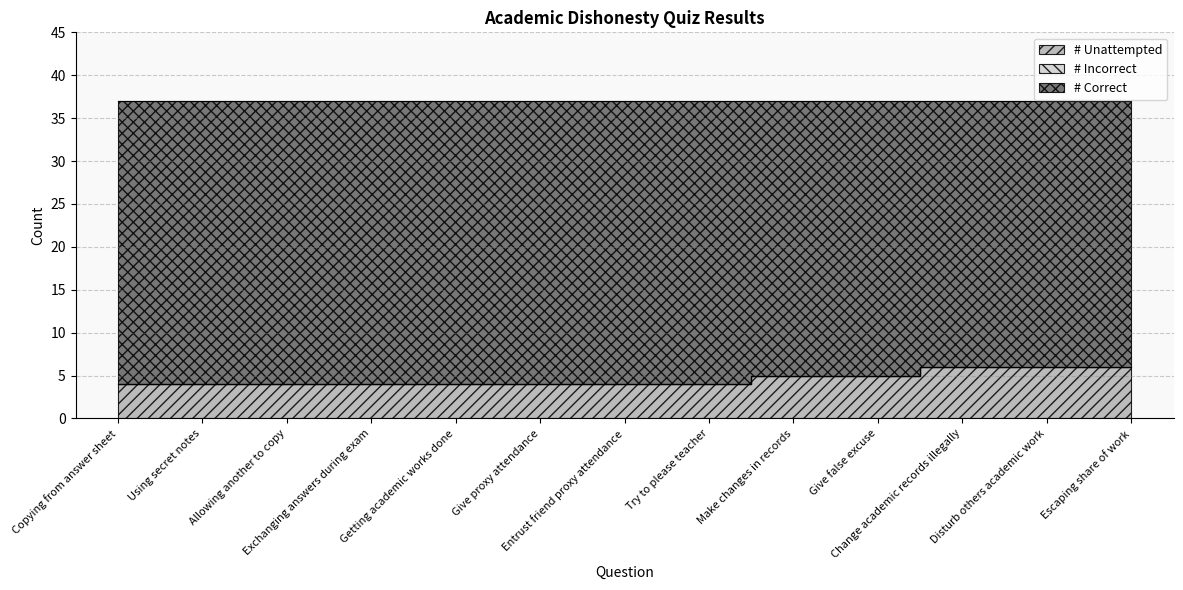

At which category is the sum across all series the highest?

Change academic records illegally